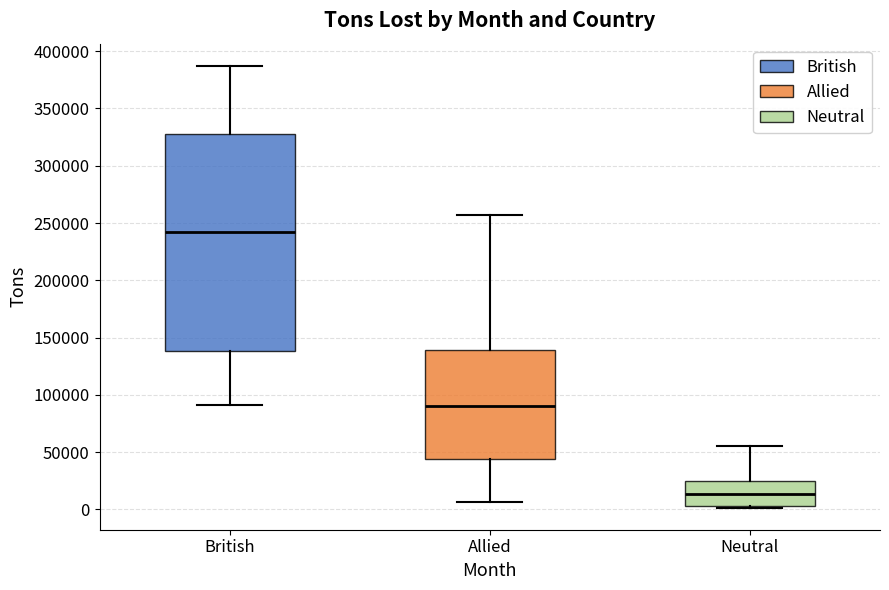

Where is the lower edge of the box for Neutral on the y-axis? The values are not printed on the chart, so give them approximately, as read against the axis.

5000